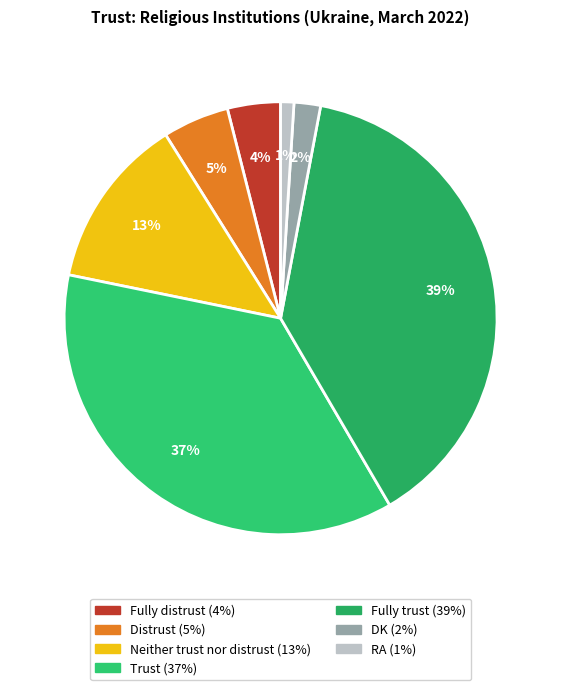

Is there a majority slice in this chart?

No